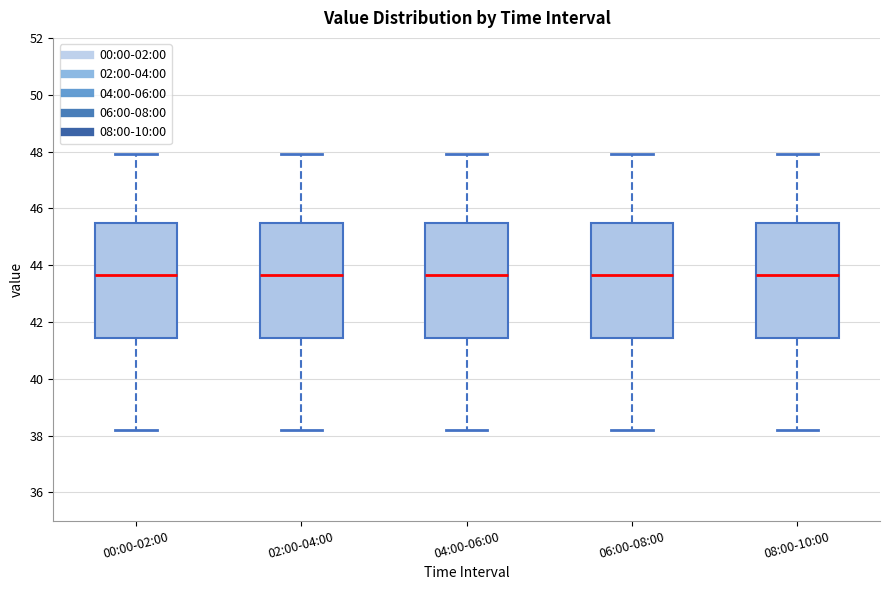

Reading left to right, read every box against the y-axis: the position of its median line, the range the box covers, and the ends of its whiskers. The values are not printed on the chart, so give them approximately, as read against the axis.

00:00-02:00: median 43.6, box 41.4 to 45.6, whiskers 38.2 to 48.0
02:00-04:00: median 43.6, box 41.4 to 45.6, whiskers 38.2 to 48.0
04:00-06:00: median 43.6, box 41.4 to 45.6, whiskers 38.2 to 48.0
06:00-08:00: median 43.6, box 41.4 to 45.6, whiskers 38.2 to 48.0
08:00-10:00: median 43.6, box 41.4 to 45.6, whiskers 38.2 to 48.0